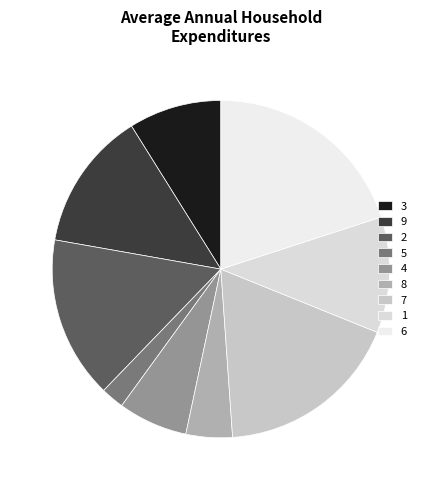

The 9 slice represents 4% of the pie. True or false?

False